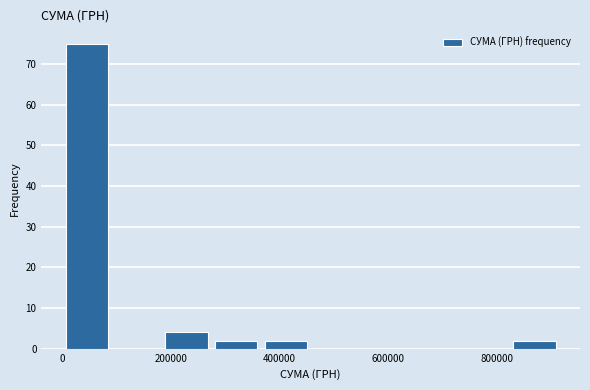

Reading left to right, transcribe this chart: for each bar, give the range it covers on the x-axis and its height. Neither the bar edges nor the heights are printed on the chart, so give them approximately, as read against the axes.

0 to 100000: 75
100000 to 180000: 0
180000 to 280000: 4
280000 to 360000: 2
360000 to 460000: 2
460000 to 540000: 0
540000 to 640000: 0
640000 to 740000: 0
740000 to 820000: 0
820000 to 920000: 2